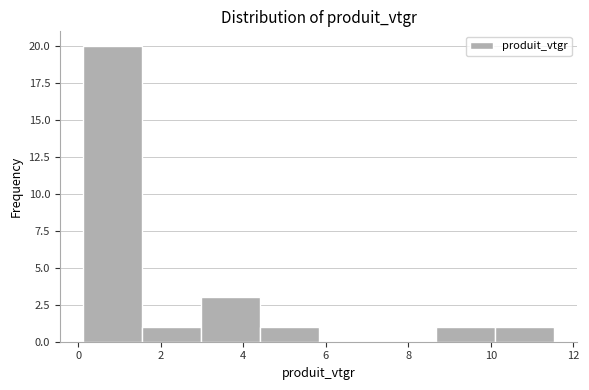

Reading left to right, list every bar in this chart as the range it spans on the x-axis followed by its height. Neither the bar edges nor the heights are printed on the chart, so give them approximately, as read against the axes.

0.2 to 1.6: 20
1.6 to 3.0: 1
3.0 to 4.4: 3
4.4 to 5.8: 1
5.8 to 7.2: 0
7.2 to 8.6: 0
8.6 to 10.0: 1
10.0 to 11.6: 1